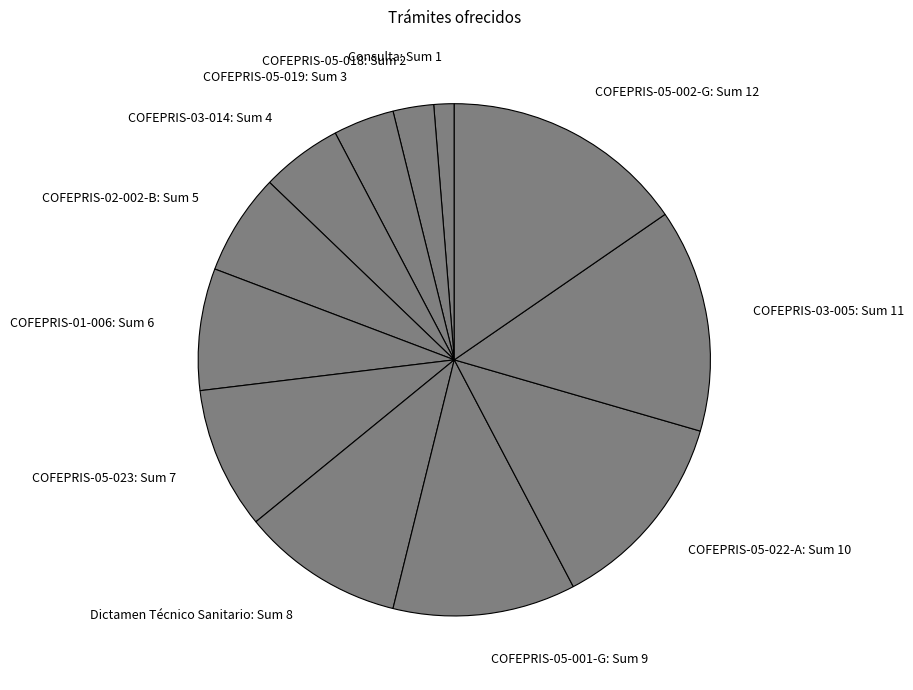

Is the sum of COFEPRIS-05-019 and COFEPRIS-01-006 greater than half?

No